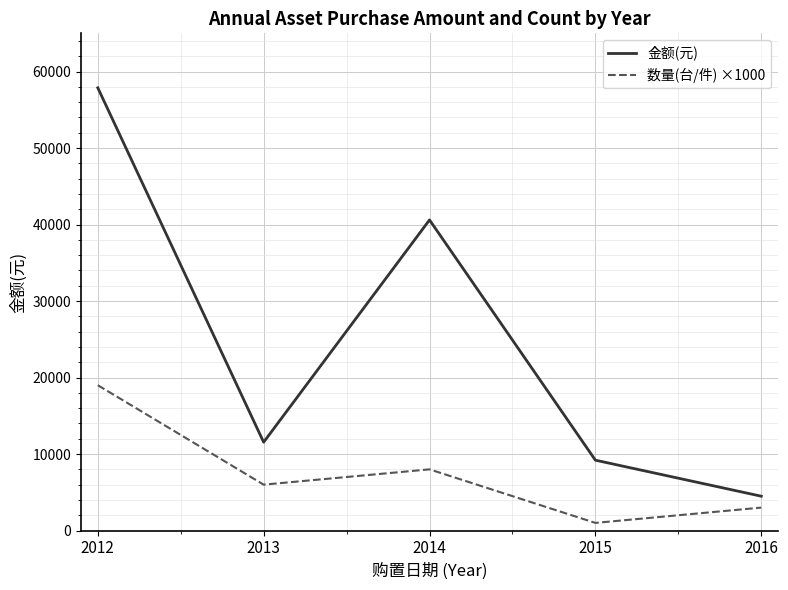

Rank the series by their maximum value, from highest to lowest.

金额(元), 数量(台/件) ×1000